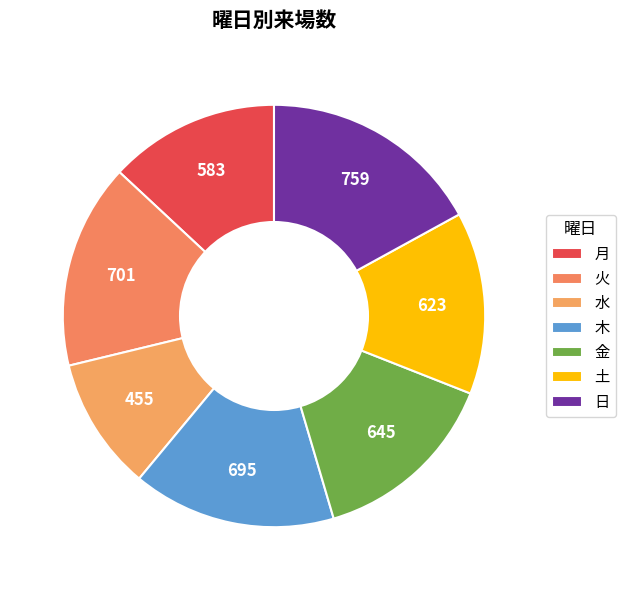

Count the number of slices in the pie.

7